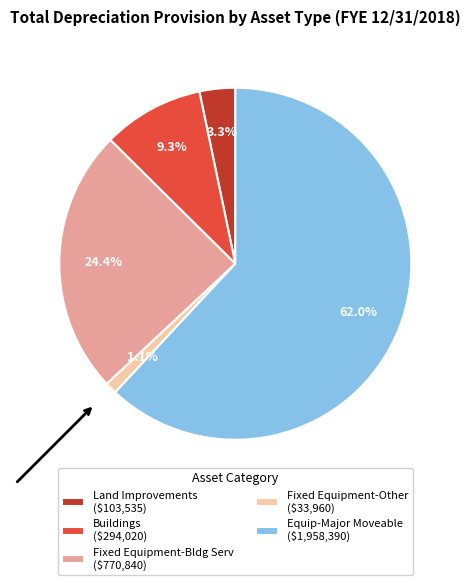

What percentage is the Buildings slice, to the nearest percent?

9%